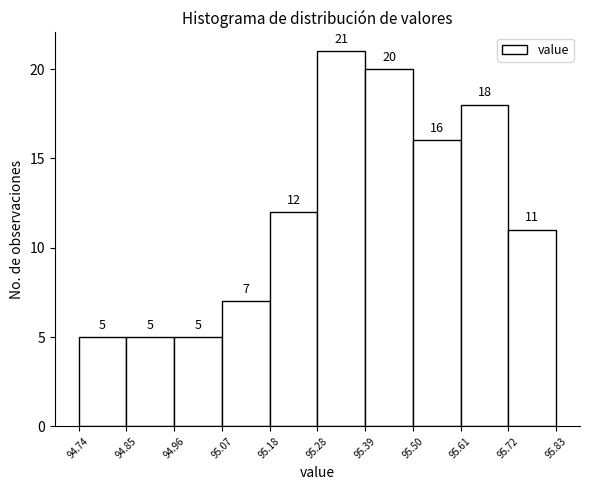

Reading left to right, list every bar in this chart as the range it spans on the x-axis followed by its height.

94.74 to 94.85: 5
94.85 to 94.96: 5
94.96 to 95.07: 5
95.07 to 95.18: 7
95.18 to 95.28: 12
95.28 to 95.39: 21
95.39 to 95.50: 20
95.50 to 95.61: 16
95.61 to 95.72: 18
95.72 to 95.83: 11